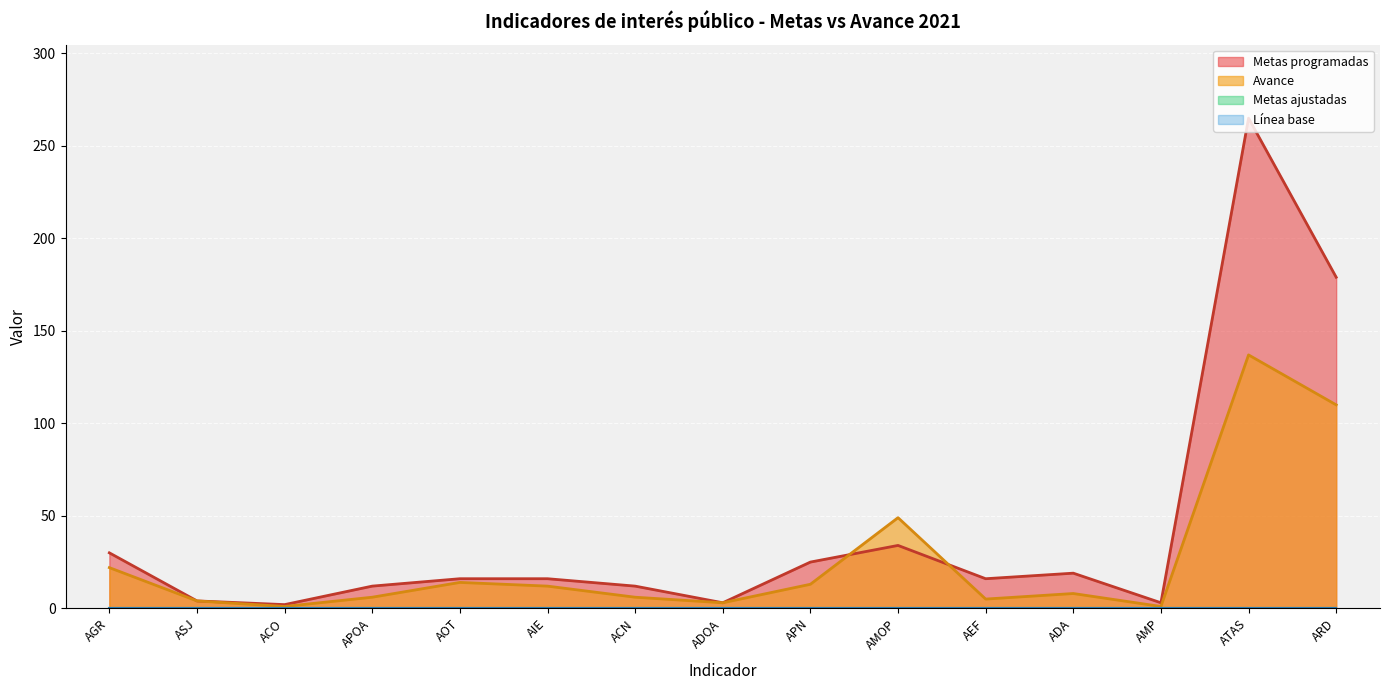

After their last crossing, which series has the higher values: Metas programadas or Avance?

Metas programadas